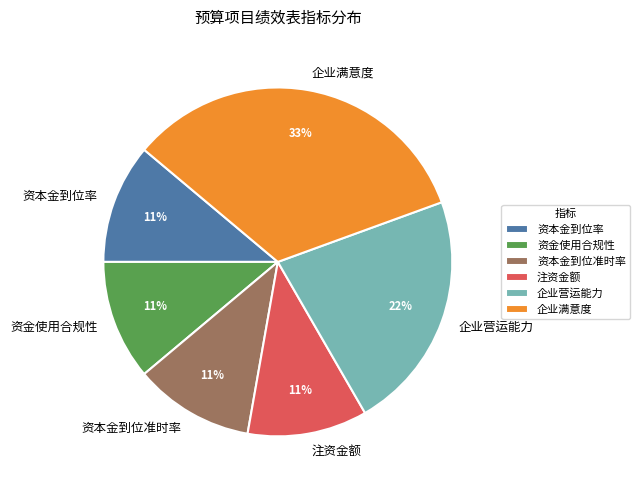

Which category has the biggest portion of the pie?

企业满意度